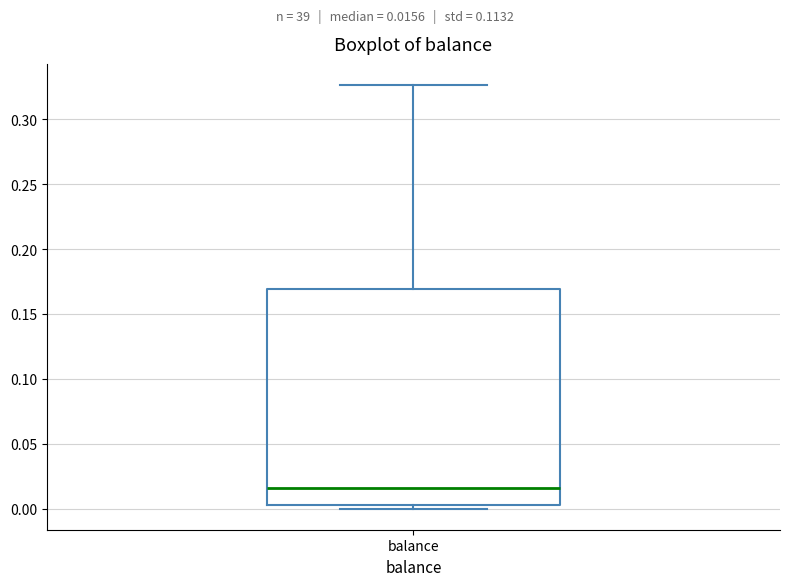

Where does the median line of the box for balance sit on the y-axis? The values are not printed on the chart, so give them approximately, as read against the axis.

0.015